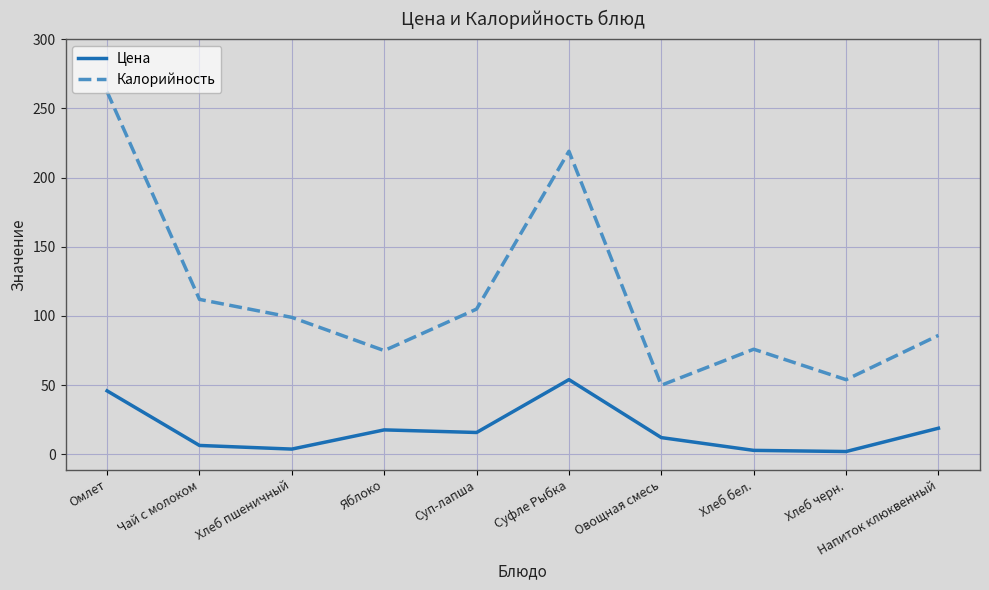

What position from the right is Омлет?

10